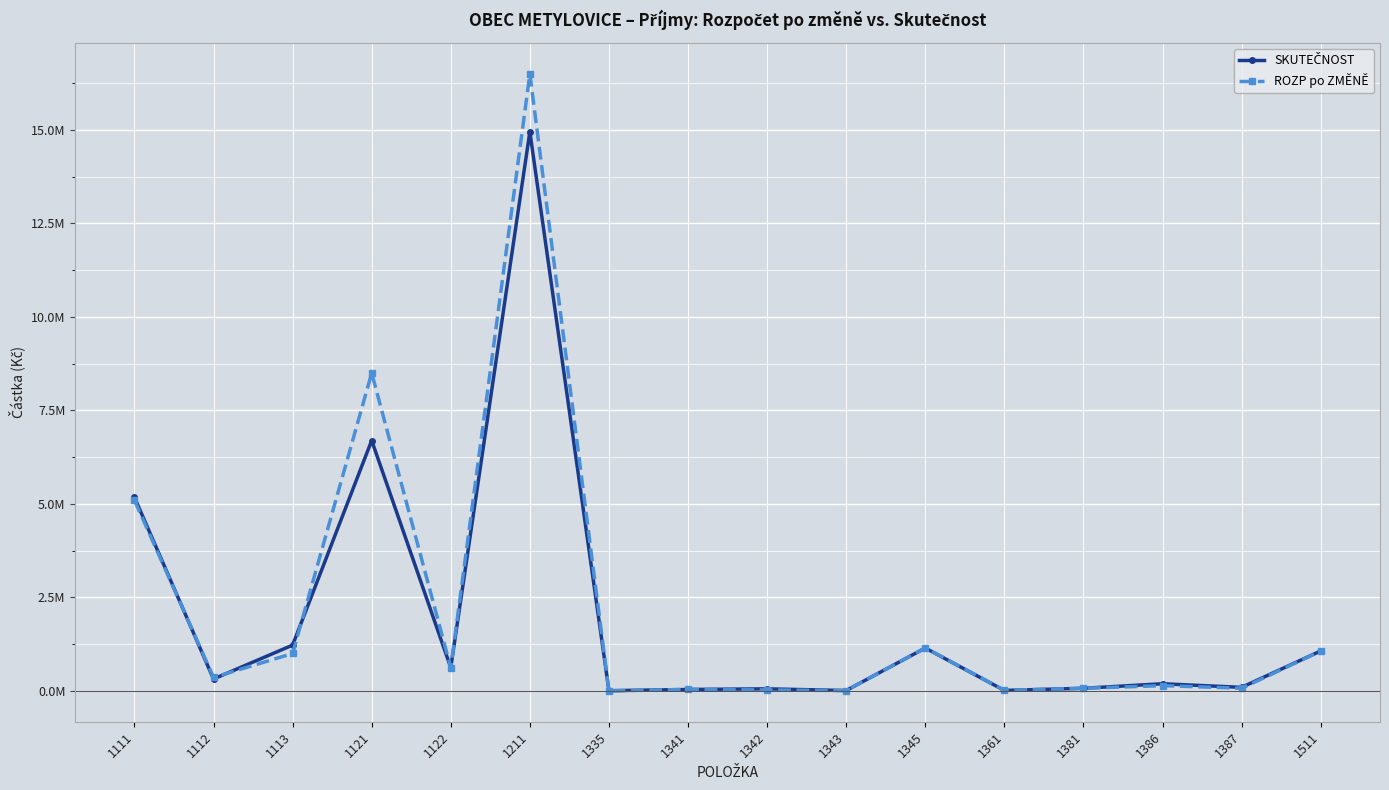

Is this an area chart (filled region under the line)?

No